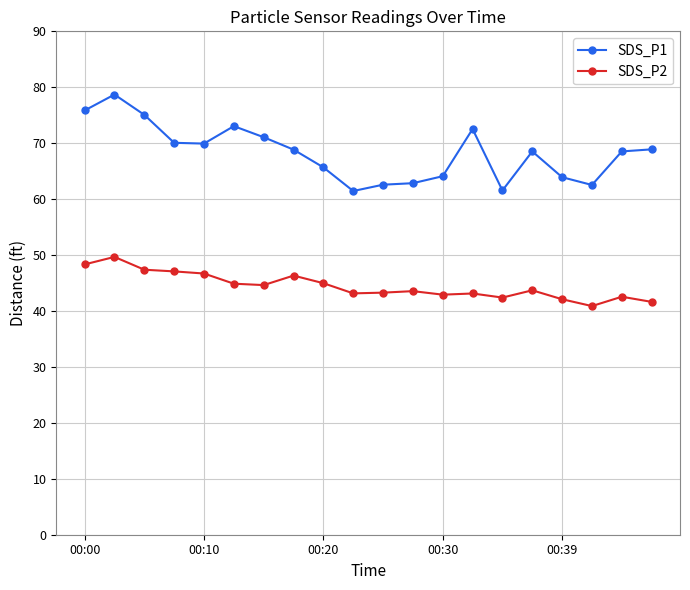

How many categories are shown in the chart?

20